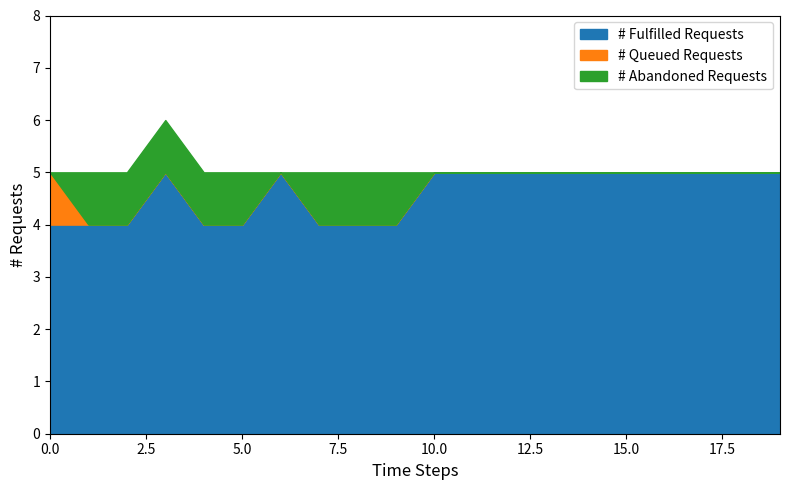

What is the minimum value for # Fulfilled Requests?

4